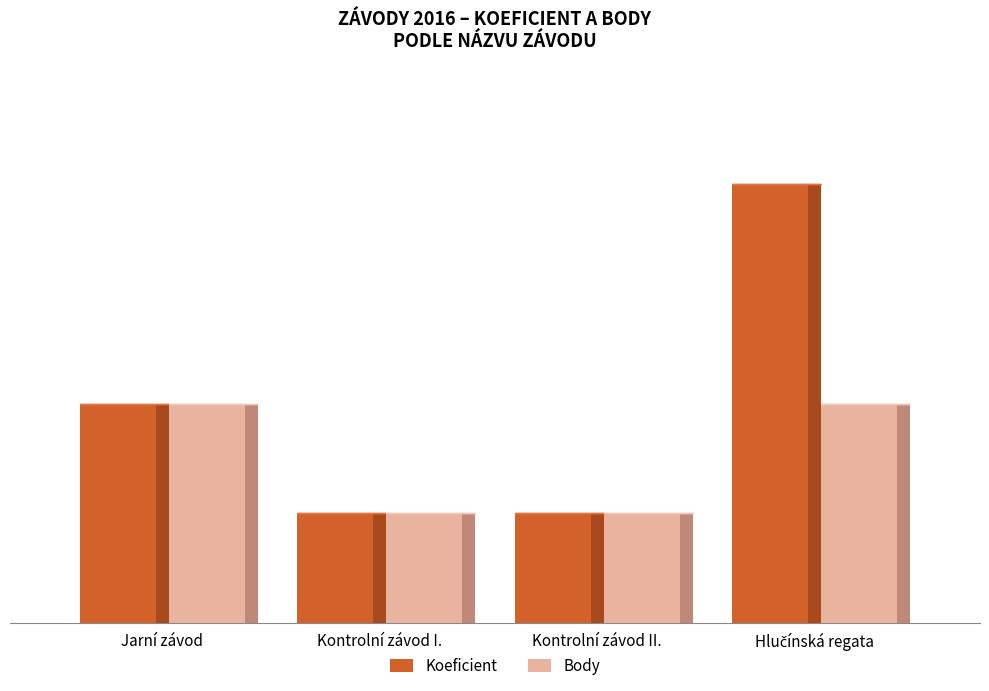

What is the difference between the maximum and minimum values in the Body series?

1